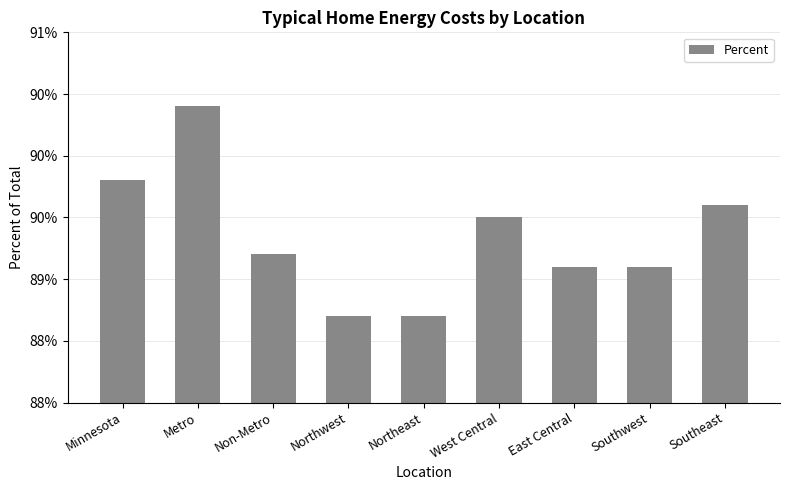

What is the label of the 8th bar from the right?

Metro